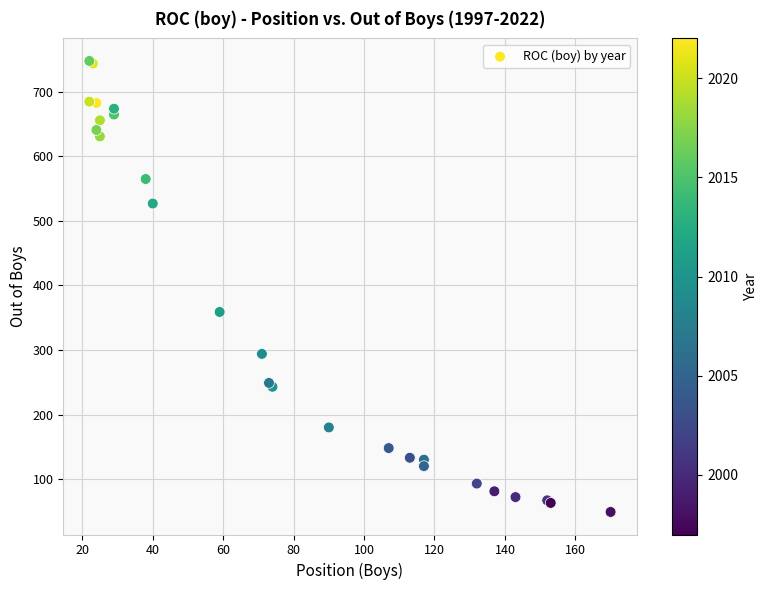

What Y value in the scatter plot is closest to 398?

359